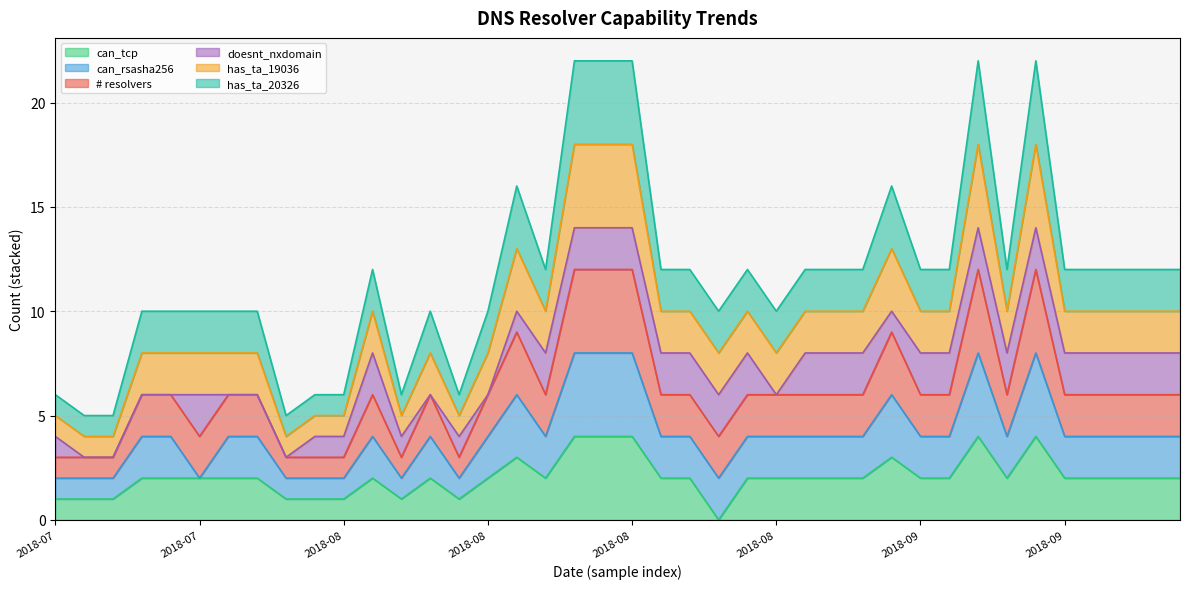

Which has a higher value, 2018-08 or 2018-08?

2018-08